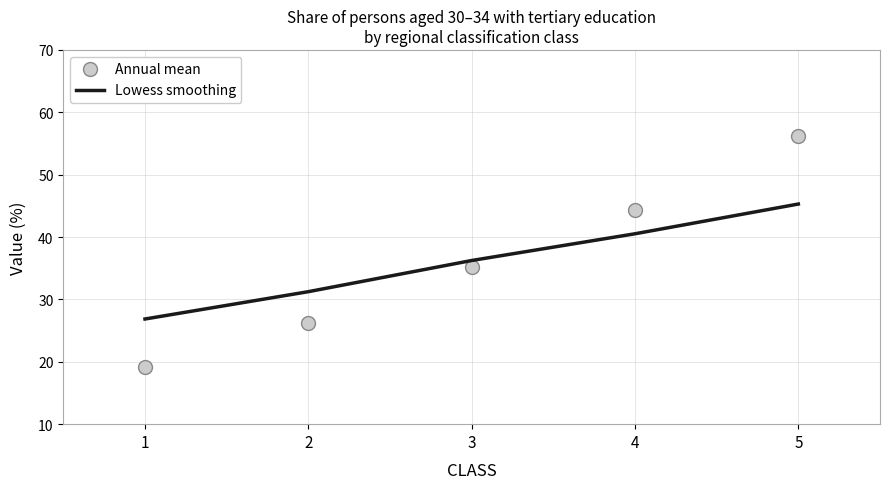

What is the difference between the second highest and minimum values in the Lowess smoothing series?

13.7